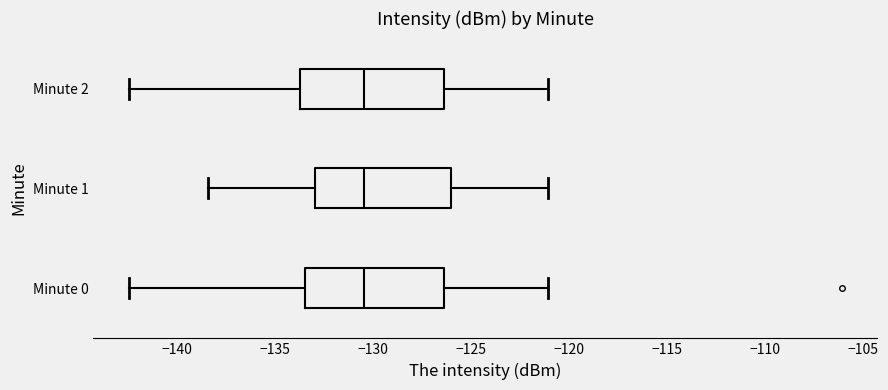

Reading bottom to top, transcribe this box plot: for each box, give where its median line is, the range the box spans, and where its two whiskers end, as read against the x-axis. The values are not printed on the chart, so give them approximately, as read against the axis.

Minute 0: median -130.5, box -133.5 to -126.5, whiskers -142.5 to -121.0
Minute 1: median -130.5, box -133.0 to -126.0, whiskers -138.5 to -121.0
Minute 2: median -130.5, box -133.5 to -126.5, whiskers -142.5 to -121.0